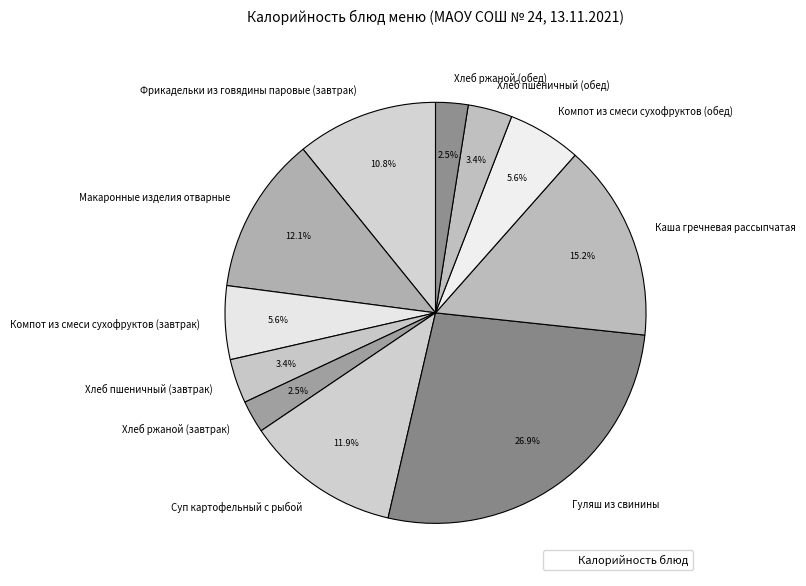

Is there any slice that represents more than half of the pie?

No